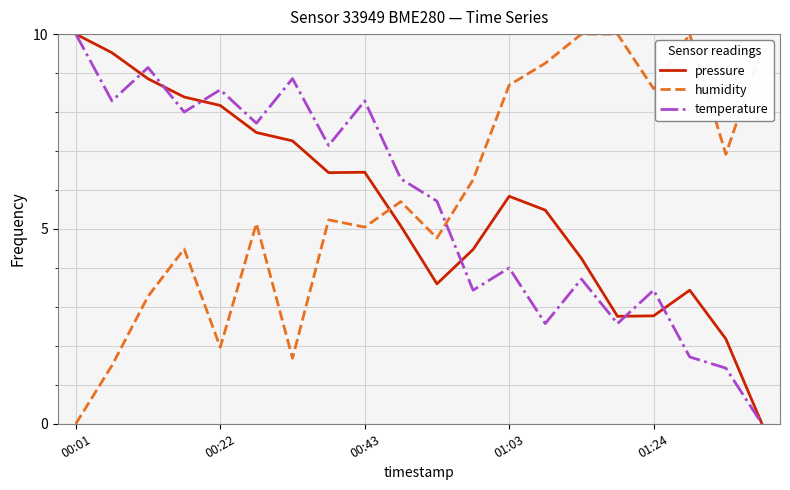

What is the maximum value for pressure?

10.0